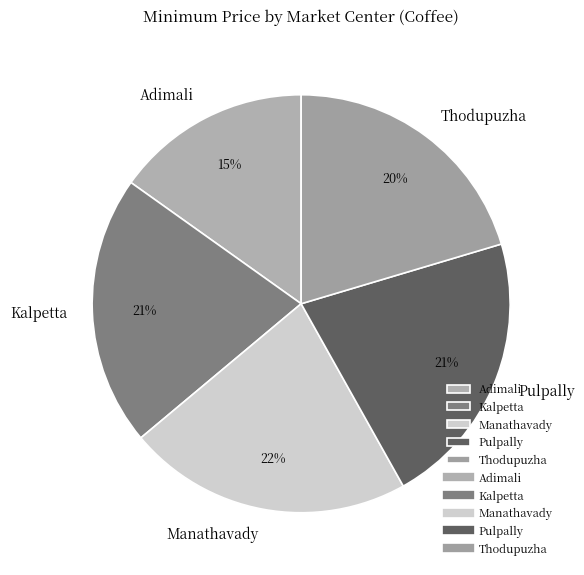

Which category has the smallest portion of the pie?

Adimali